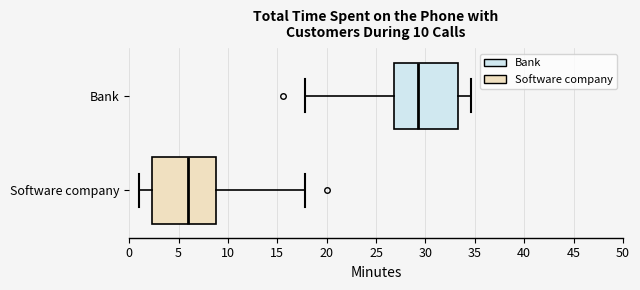

Which box has the furthest to the right median line?

Bank